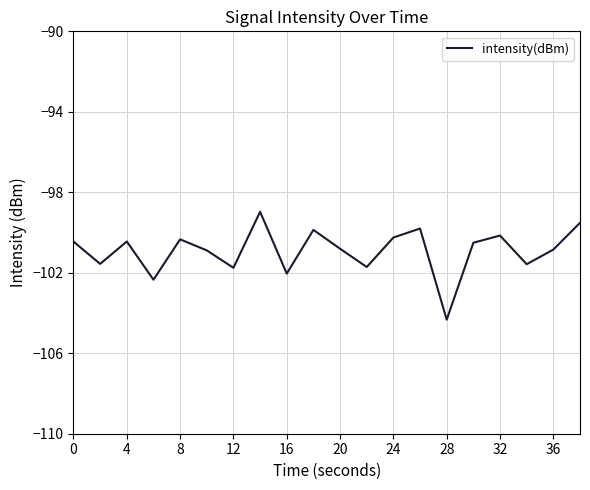

What is the difference between the maximum and minimum values?

5.4